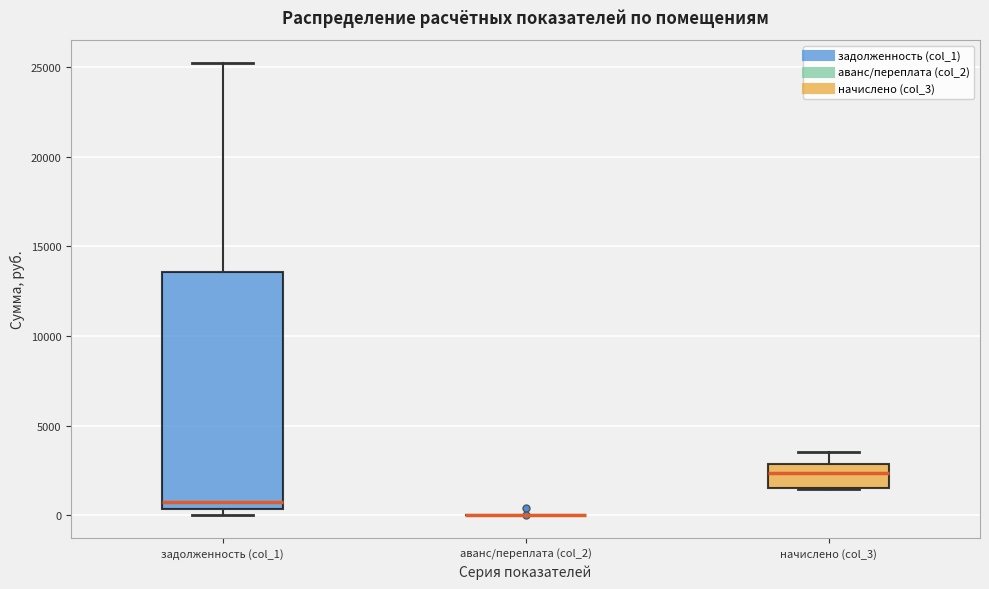

Which box is the tallest, from its lower edge to its upper edge?

задолженность (col_1)